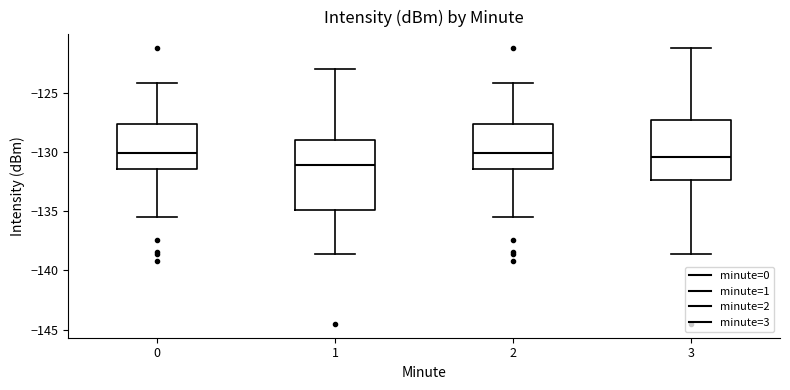

Which box is the tallest, from its lower edge to its upper edge?

1